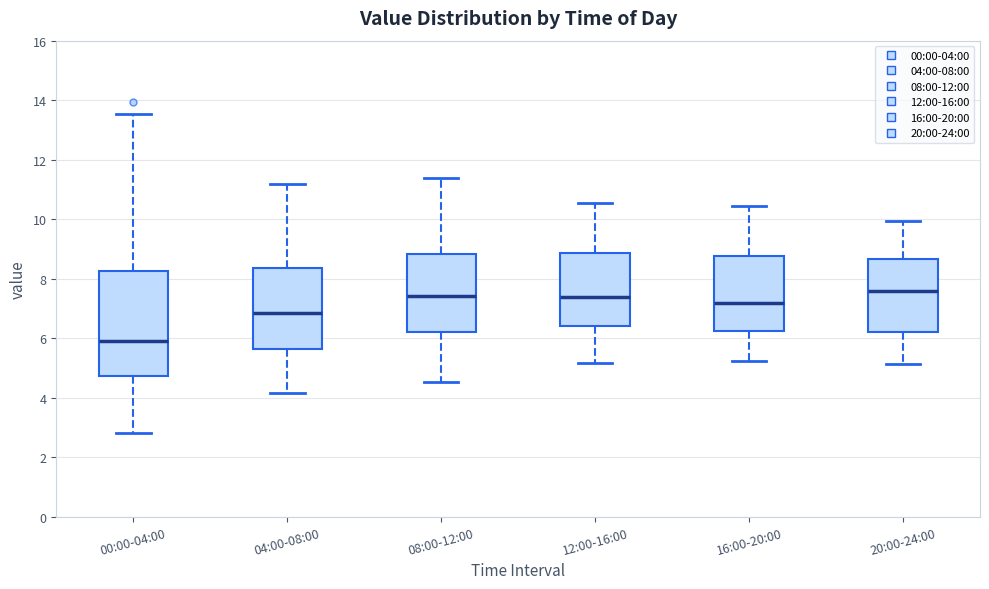

Reading left to right, read every box against the y-axis: the position of its median line, the range the box covers, and the ends of its whiskers. The values are not printed on the chart, so give them approximately, as read against the axis.

00:00-04:00: median 6.0, box 4.8 to 8.2, whiskers 2.8 to 13.6
04:00-08:00: median 6.8, box 5.6 to 8.4, whiskers 4.2 to 11.2
08:00-12:00: median 7.4, box 6.2 to 8.8, whiskers 4.6 to 11.4
12:00-16:00: median 7.4, box 6.4 to 8.8, whiskers 5.2 to 10.6
16:00-20:00: median 7.2, box 6.2 to 8.8, whiskers 5.2 to 10.4
20:00-24:00: median 7.6, box 6.2 to 8.6, whiskers 5.2 to 10.0